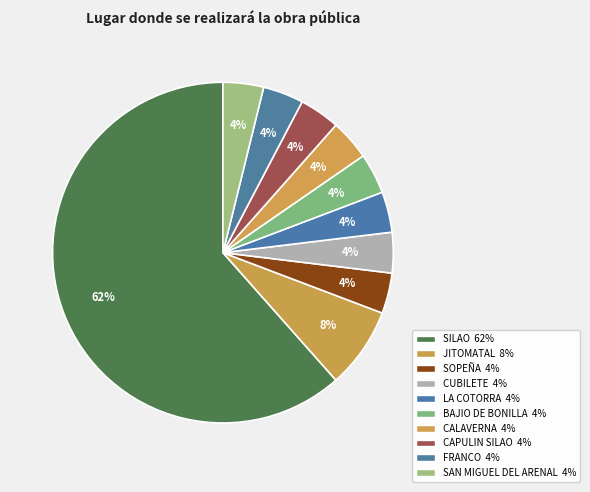

How many segments does this pie chart have?

10